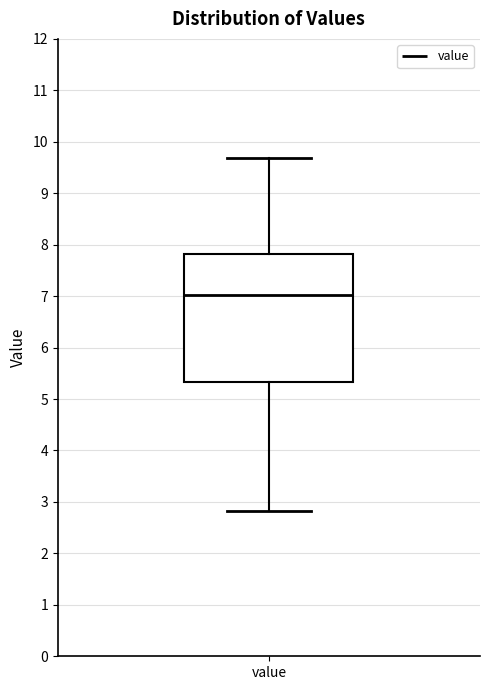

Where does the upper whisker of the box for value end on the y-axis? The values are not printed on the chart, so give them approximately, as read against the axis.

9.7